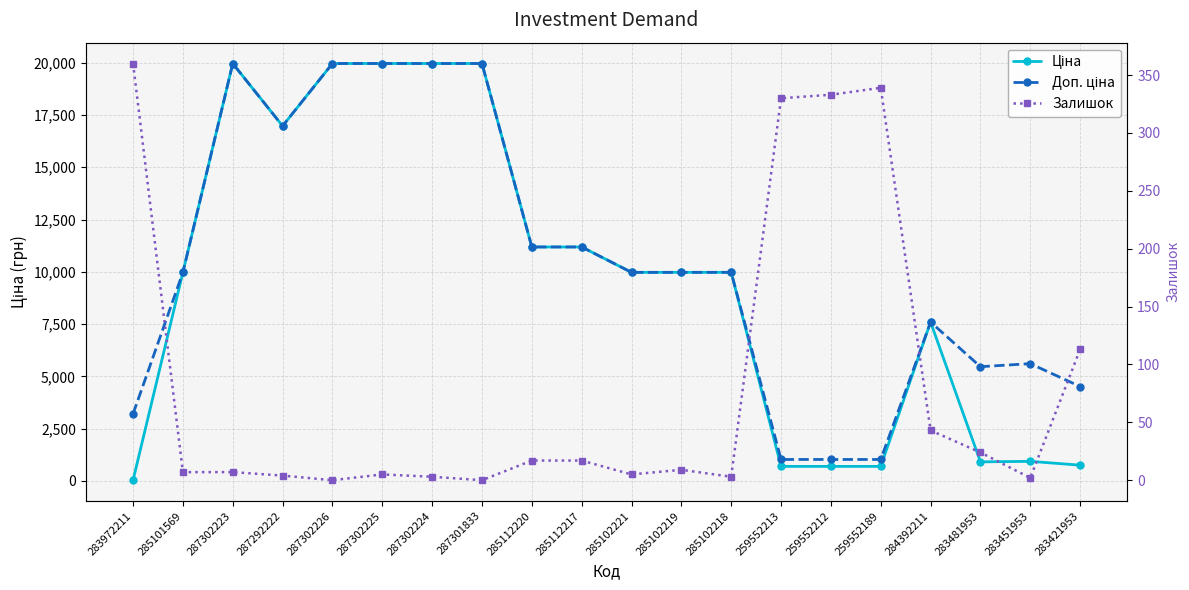

Rank the series by their maximum value, from highest to lowest.

Ціна, Доп. ціна, Залишок